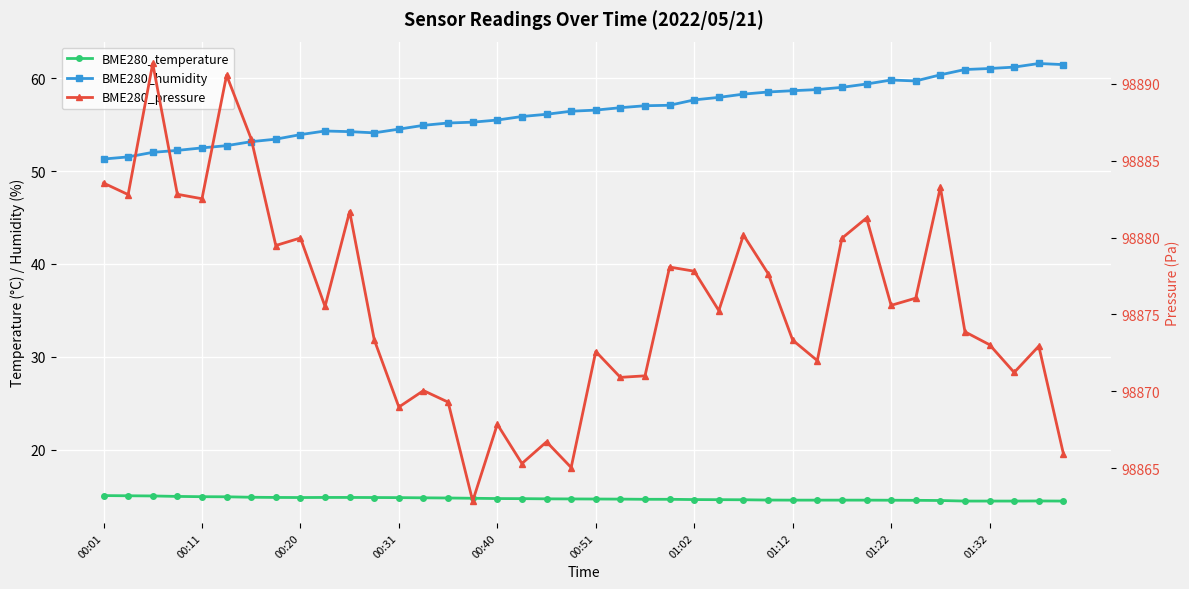

Which series has the largest range (max minus min)?

BME280_pressure